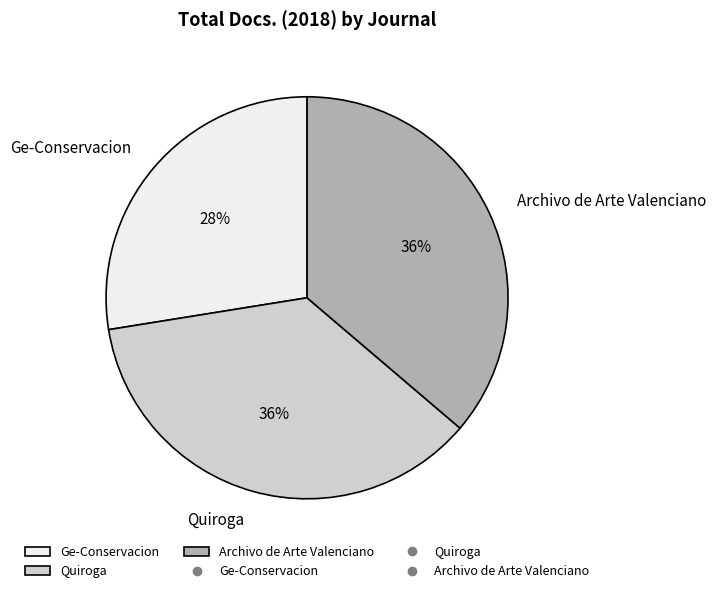

Between Ge-Conservacion and Quiroga, which is larger?

Quiroga